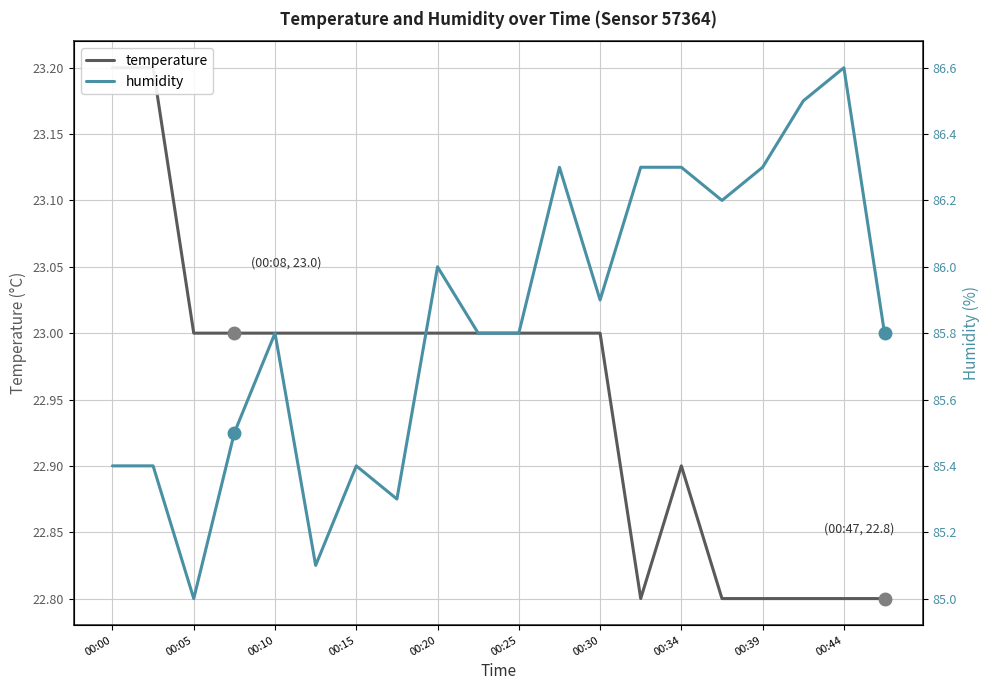

True or false: temperature and humidity cross at least once.

False